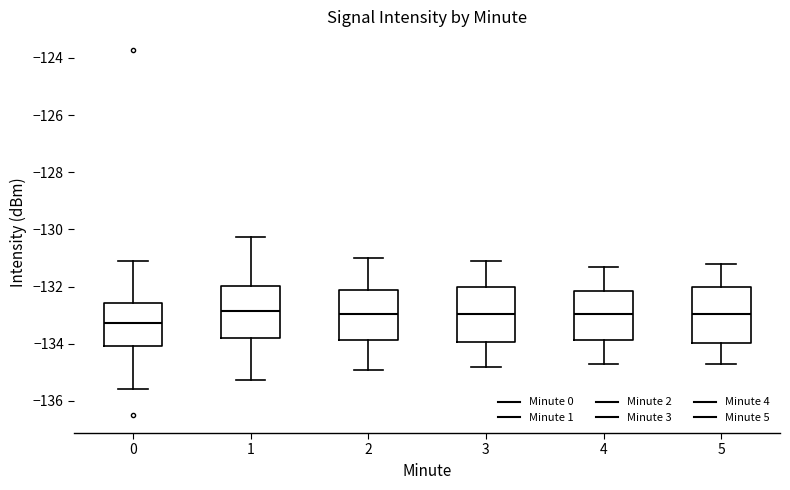

Where does the upper whisker of the box at x = 5 end on the y-axis? The values are not printed on the chart, so give them approximately, as read against the axis.

-131.2